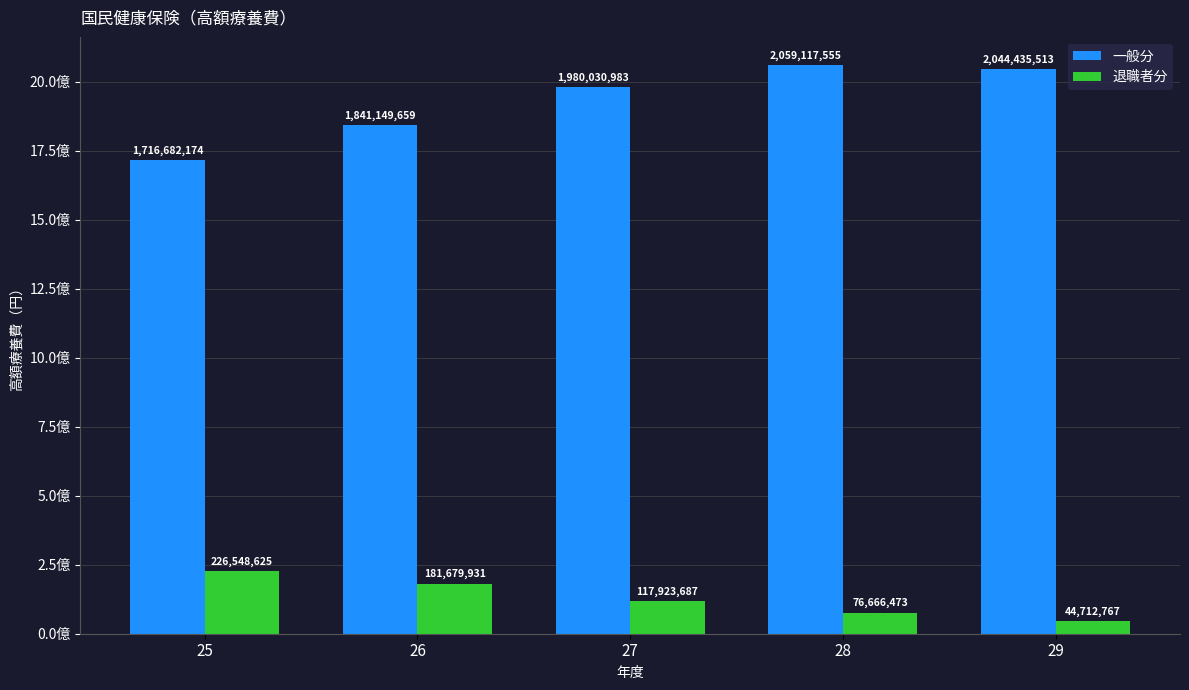

True or false: 退職者分 has a value of 107661899 at 28.

False